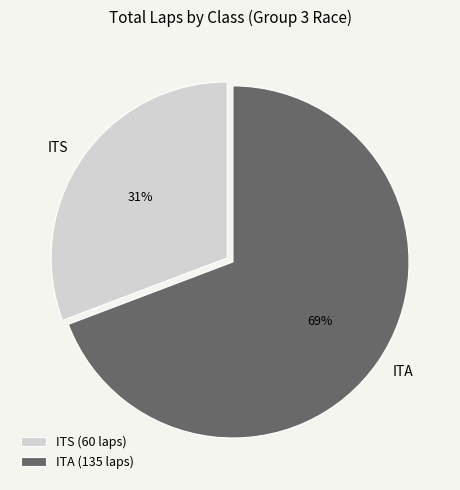

The ITS slice represents 1% of the pie. True or false?

False